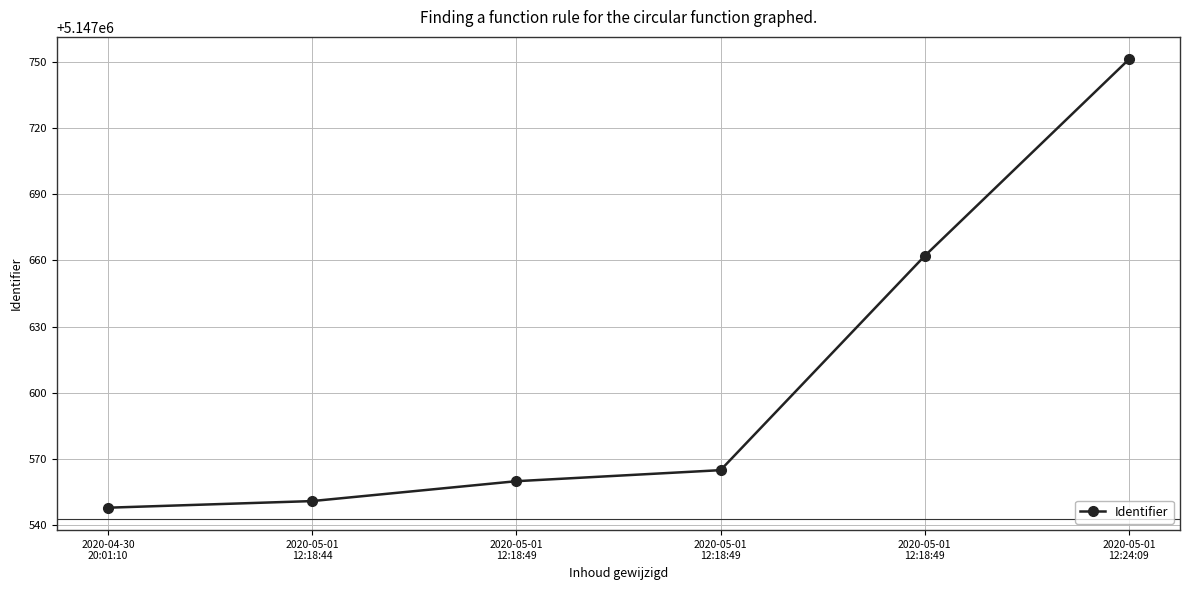

Reading right to left, extract all data points from this chart.

5147751	5147662	5147565	5147560	5147551	5147548